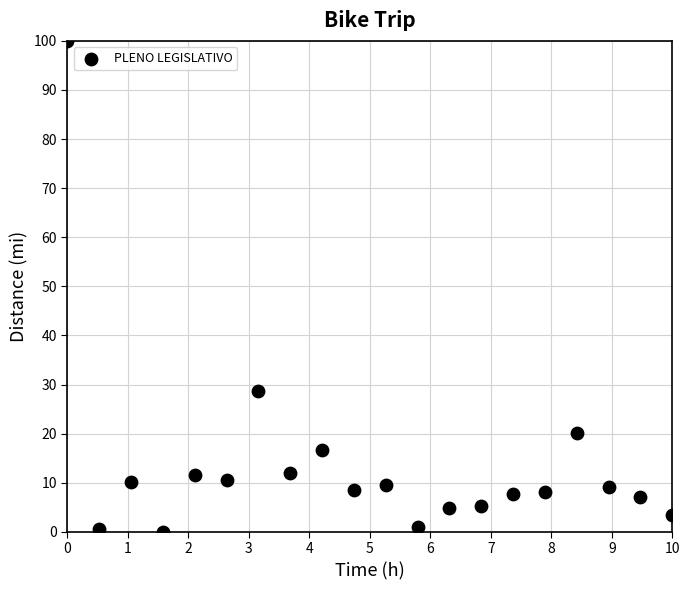

What Y value in the scatter plot is closest to 50?

28.7